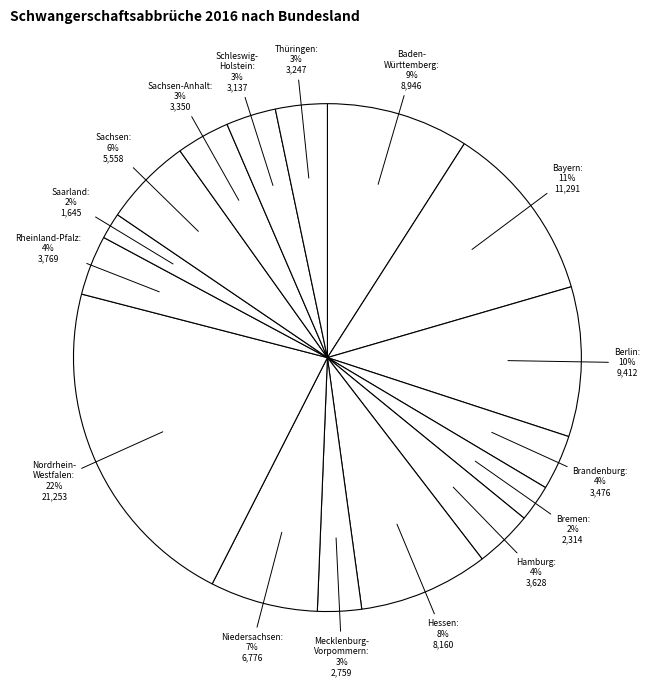

To the nearest percent, what is the difference between the largest and smallest slice percentages?

20%